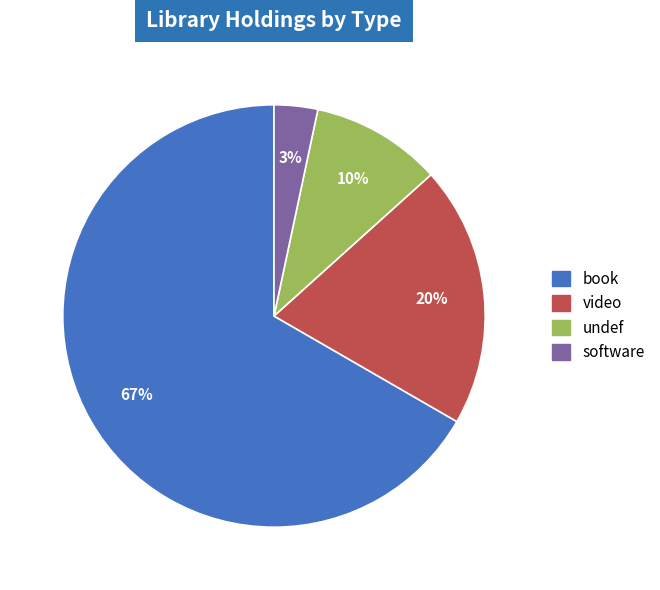

How many slices are in this pie chart?

4